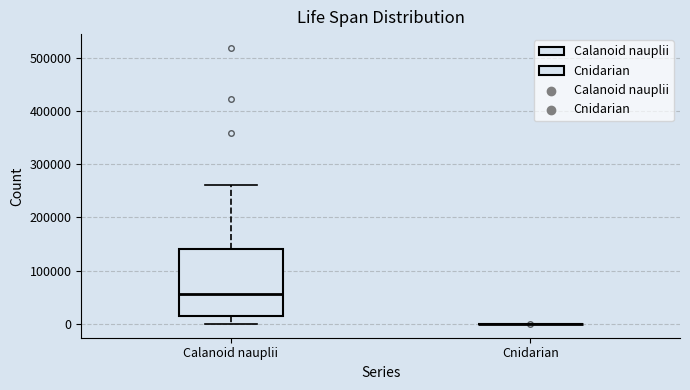

Which box is the tallest, from its lower edge to its upper edge?

Calanoid nauplii